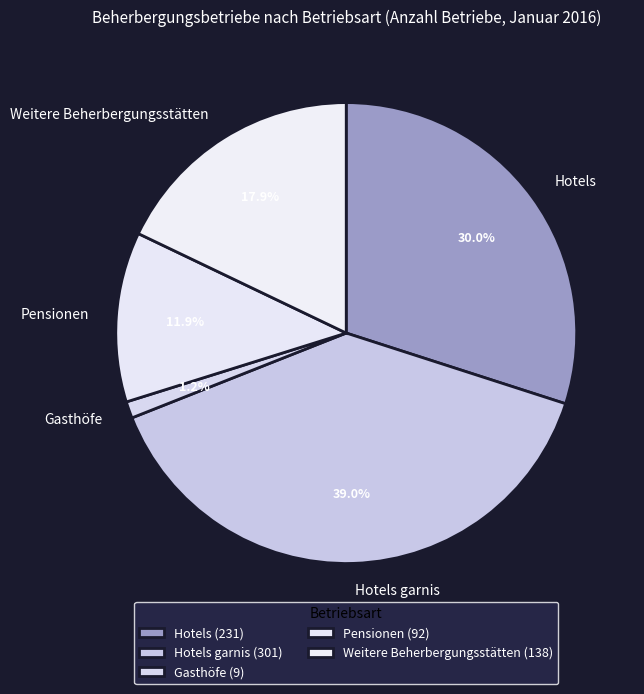

Rank the categories by value from lowest to highest.

Gasthöfe, Pensionen, Weitere Beherbergungsstätten, Hotels, Hotels garnis